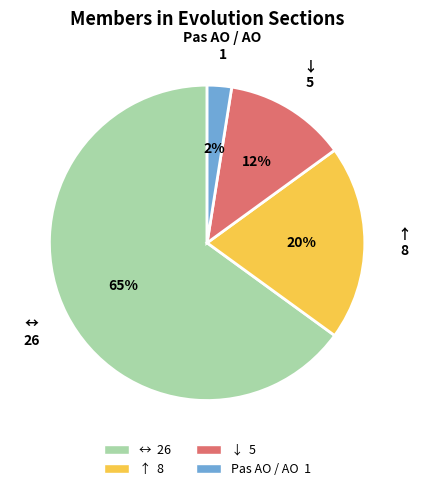

To the nearest percent, what is the average slice percentage?

25%